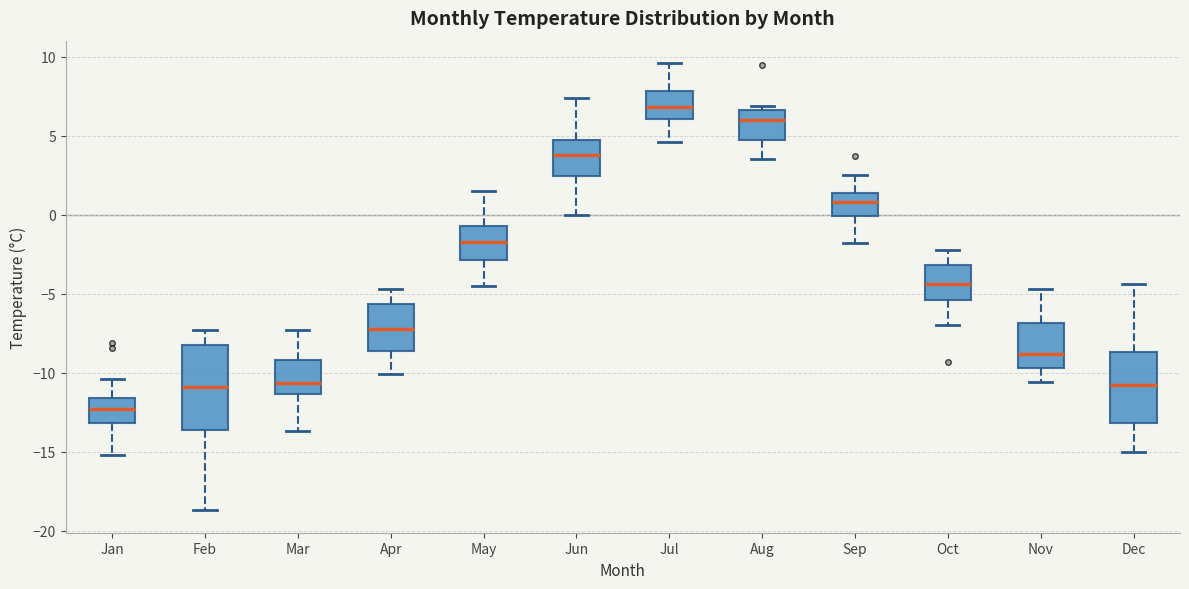

Comparing the boxes themselves (not the whiskers), which one is the tallest?

Feb